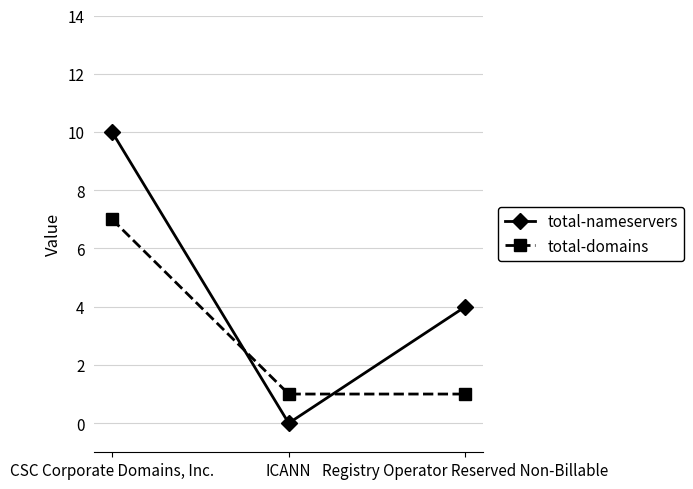

What value does the total-domains series have at Registry Operator Reserved Non-Billable?

1